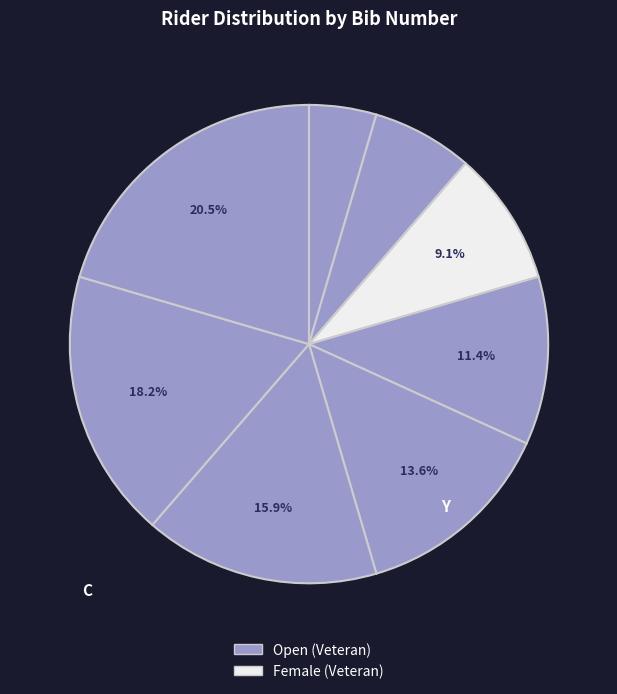

To the nearest percent, what is the average slice percentage?

12%